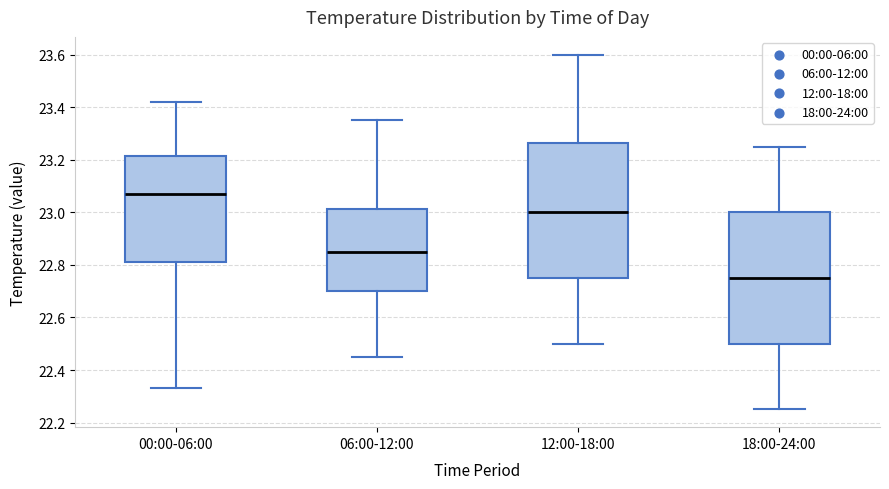

Where is the lower edge of the box for 12:00-18:00 on the y-axis? The values are not printed on the chart, so give them approximately, as read against the axis.

22.76